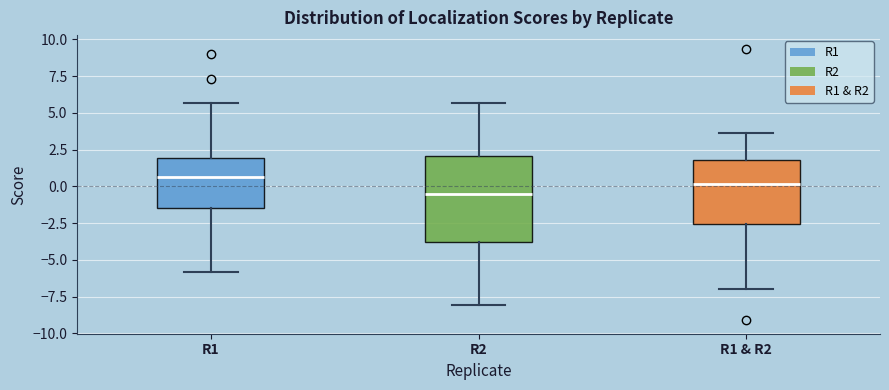

Where does the median line of the box for R2 sit on the y-axis? The values are not printed on the chart, so give them approximately, as read against the axis.

-0.5